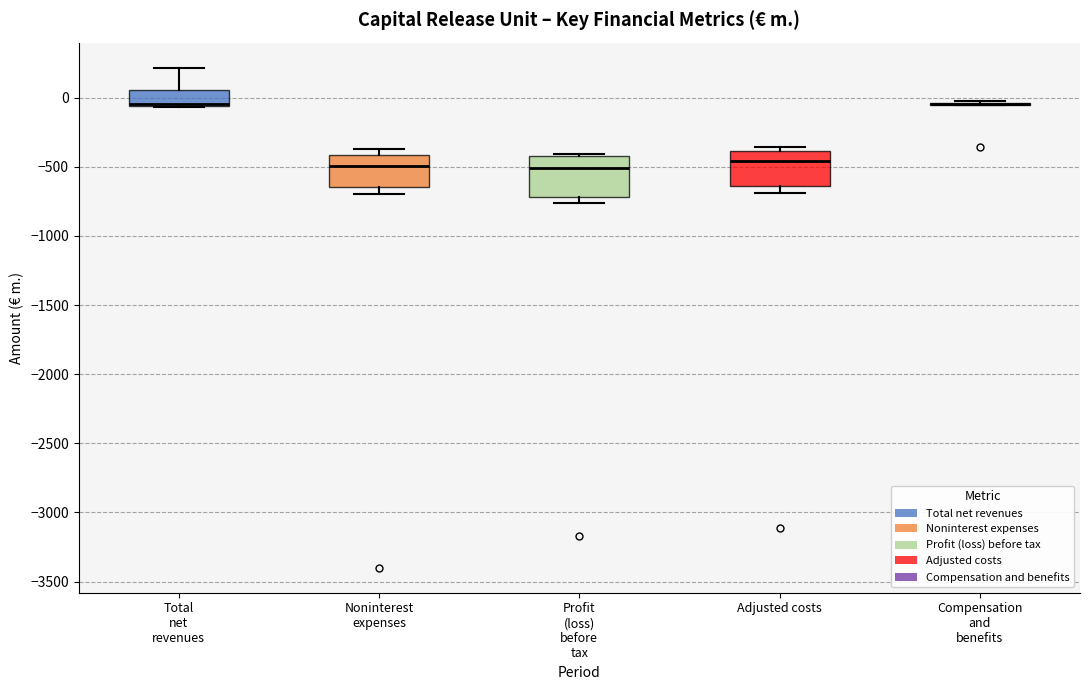

Reading left to right, transcribe this box plot: for each box, give where its median line is, the range the box spans, and where its two whiskers end, as read against the y-axis. The values are not printed on the chart, so give them approximately, as read against the axis.

Total net revenues: median -50 (just above the box's lower edge), box -50 to 50, whiskers -50 to 200
Noninterest expenses: median -500, box -650 to -400, whiskers -700 to -350
Profit (loss) before tax: median -500, box -700 to -400, whiskers -750 to -400
Adjusted costs: median -450, box -650 to -400, whiskers -700 to -350
Compensation and benefits: box collapsed to a line at -50, whiskers -50 to -50